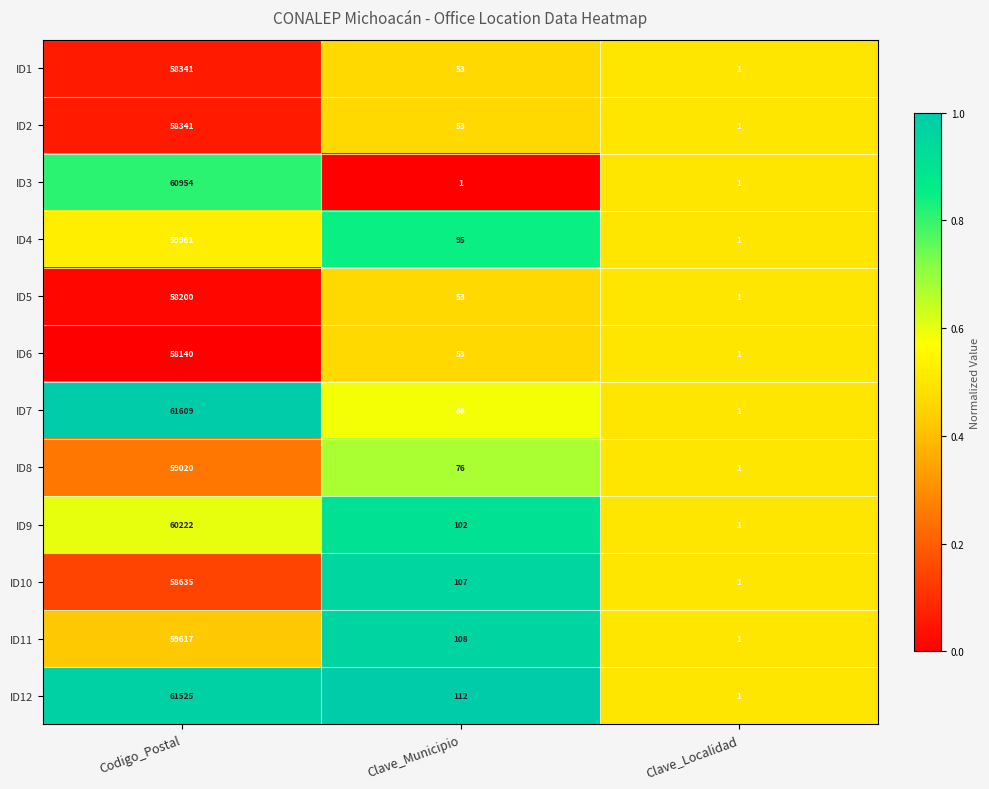

Rank the categories by ID10 value from lowest to highest.

Clave_Localidad, Clave_Municipio, Codigo_Postal